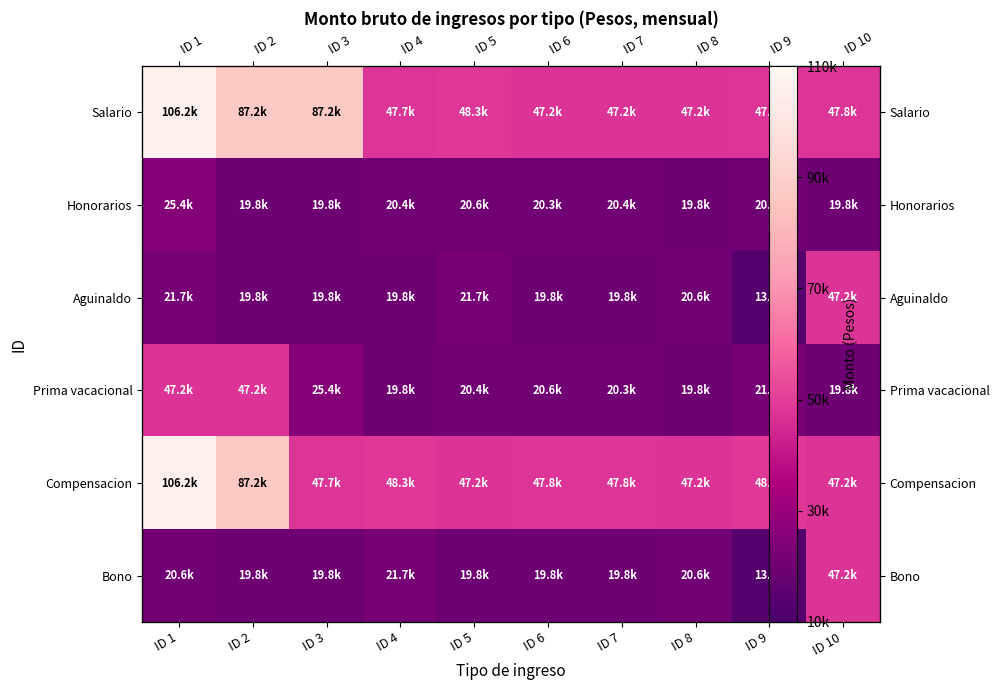

Is the value of Aguinaldo at ID 10 greater than the value of Honorarios at ID 1?

Yes